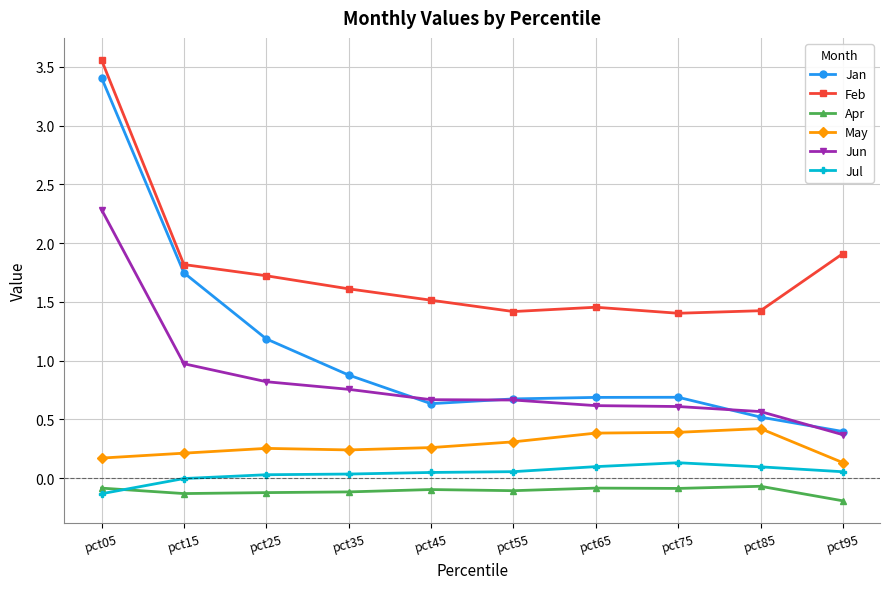

How many intersections are there between Apr and Jul?

1